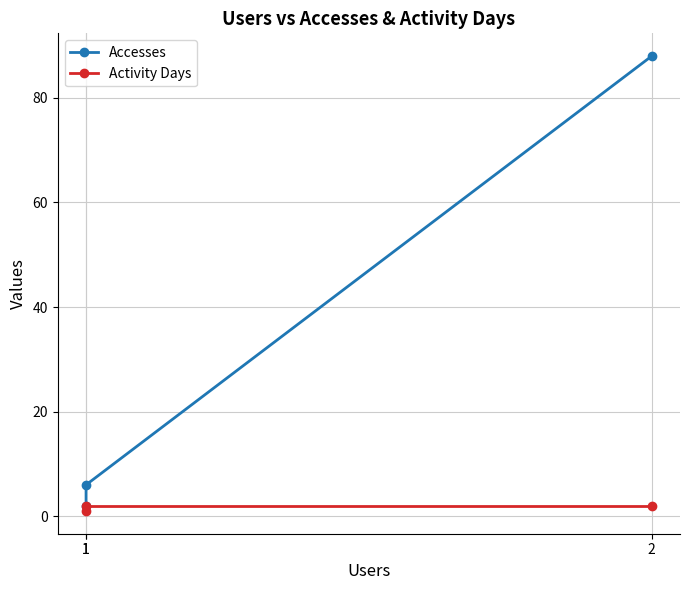

What is the minimum value for Accesses?

2